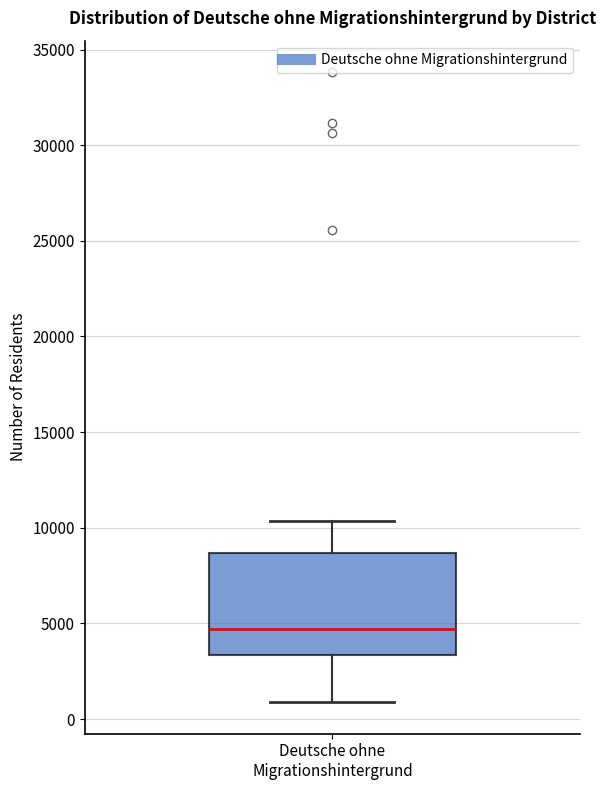

Transcribe this box plot: give where the median line is, the range the box spans, and where the two whiskers end, as read against the y-axis. The values are not printed on the chart, so give them approximately, as read against the axis.

median 4500, box 3500 to 8500, whiskers 1000 to 10500